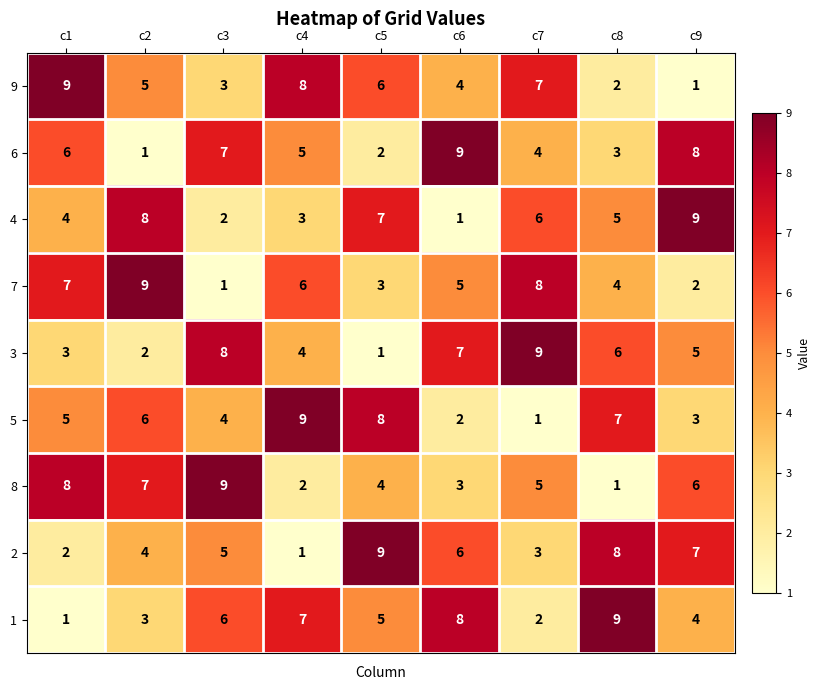

Is it true that 4 equals 1 at c6?

True